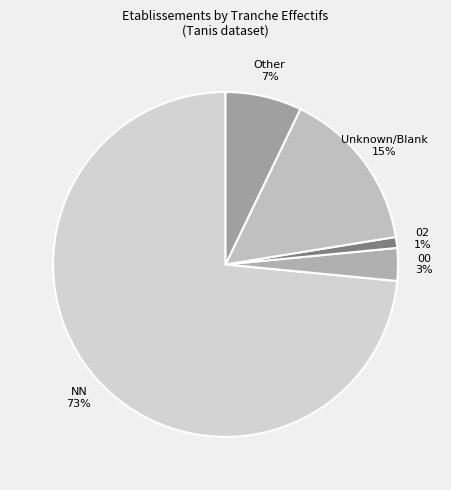

To the nearest percent, what is the average slice percentage?

20%